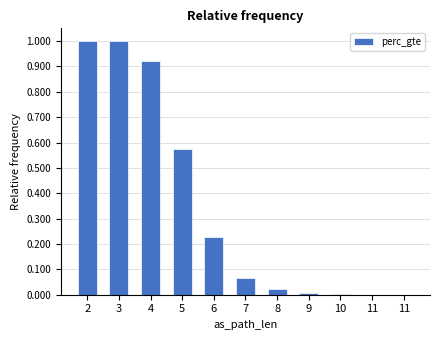

Where is the data nearest to the value 0?

11